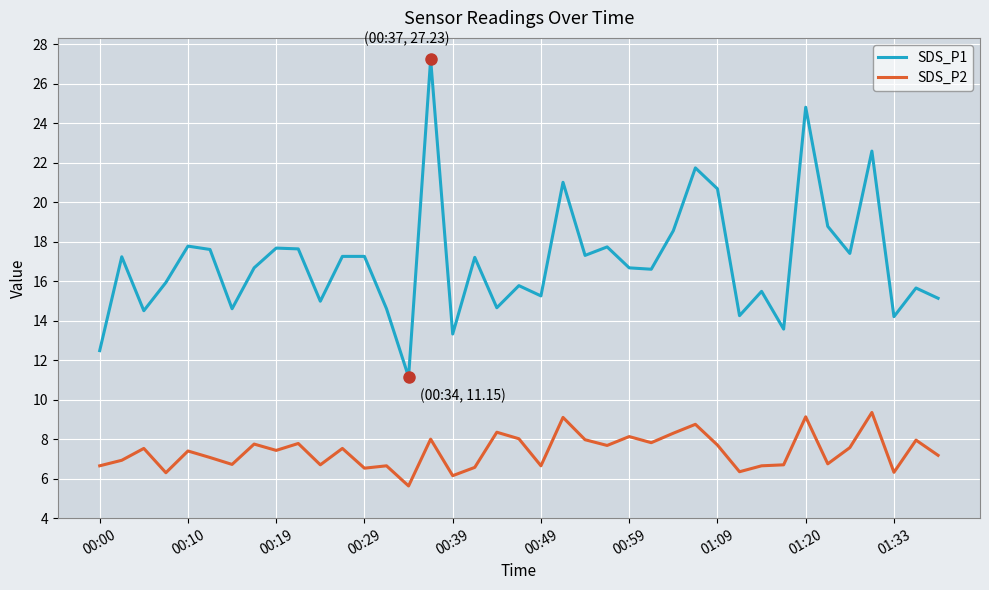

True or false: SDS_P1 and SDS_P2 cross at least once.

False